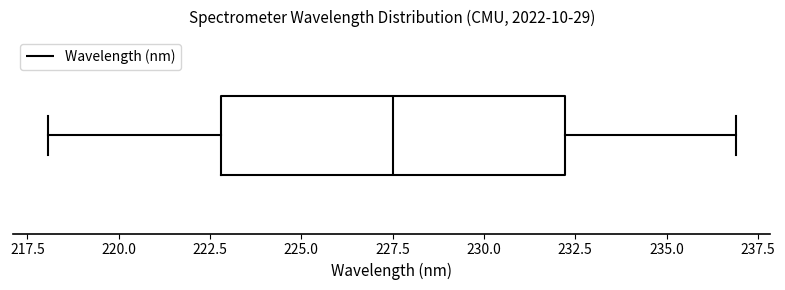

Where is the right edge of the box on the x-axis? The values are not printed on the chart, so give them approximately, as read against the axis.

232.0